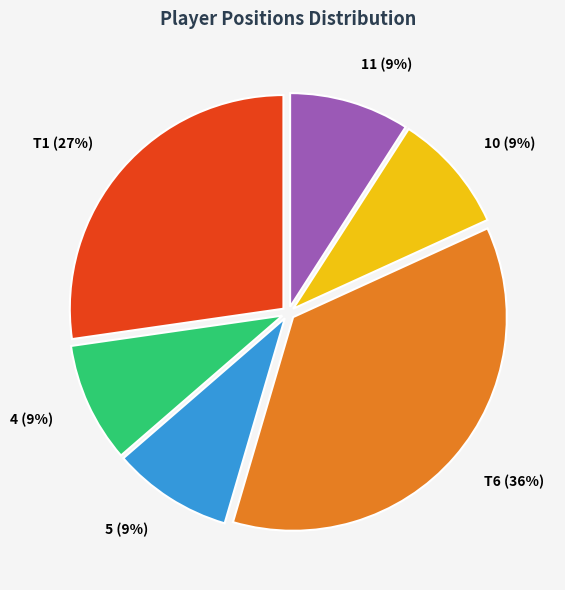

To the nearest percent, what is the combined percentage of T6 and T1?

64%